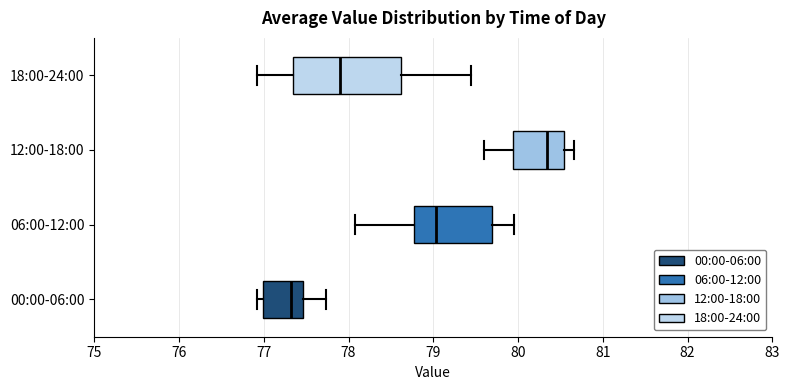

Reading bottom to top, transcribe this box plot: for each box, give where its median line is, the range the box spans, and where its two whiskers end, as read against the x-axis. The values are not printed on the chart, so give them approximately, as read against the axis.

00:00-06:00: median 77.3, box 77.0 to 77.5, whiskers 76.9 to 77.7
06:00-12:00: median 79.0, box 78.8 to 79.7, whiskers 78.1 to 80.0
12:00-18:00: median 80.3, box 79.9 to 80.5, whiskers 79.6 to 80.7
18:00-24:00: median 77.9, box 77.4 to 78.6, whiskers 76.9 to 79.5